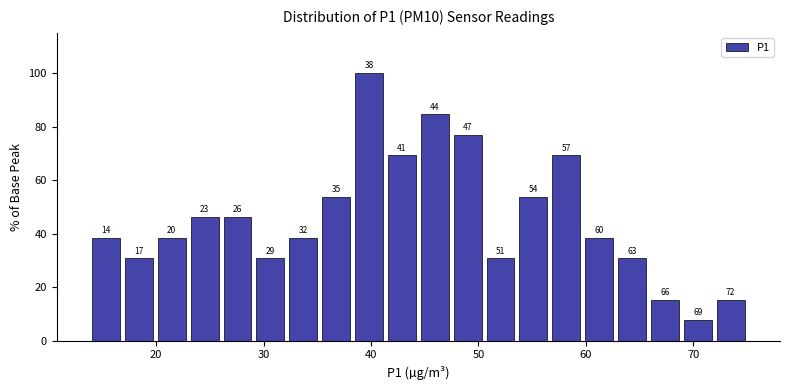

Read against the x-axis, roughly where is the centre of the tallest bar?

40